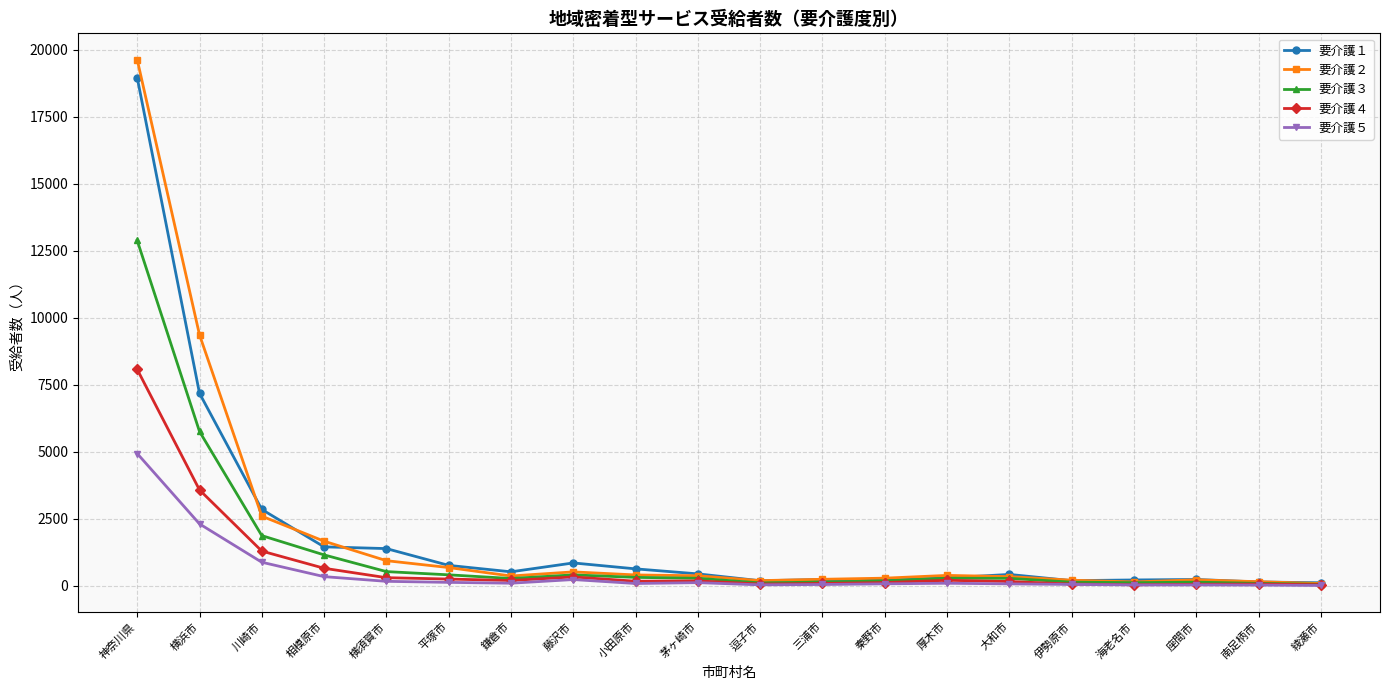

Where is 要介護１ nearest to the value 9533?

横浜市